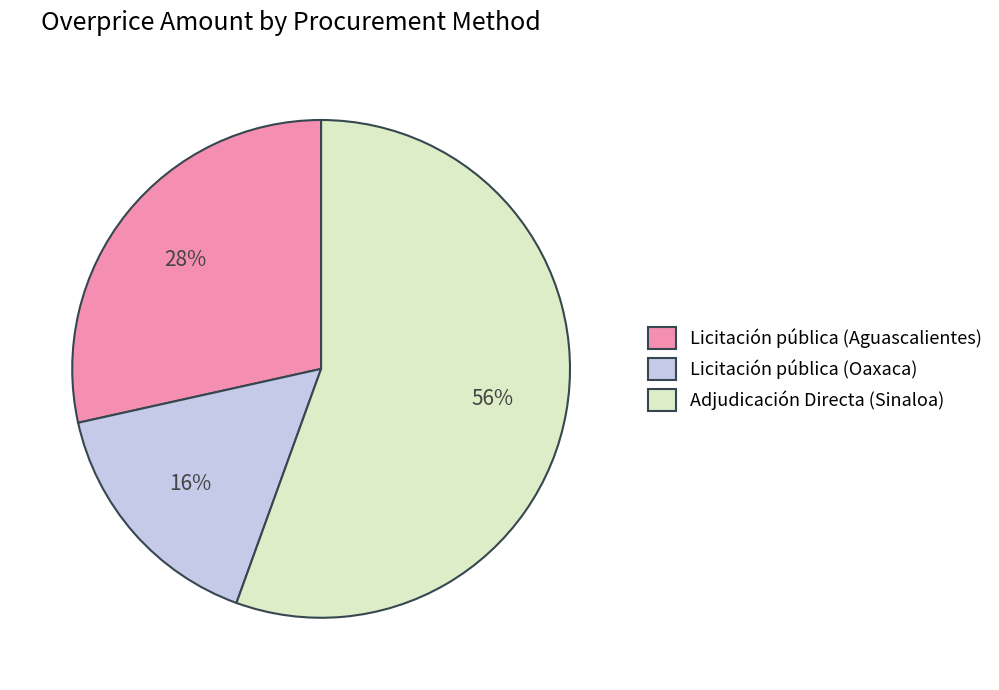

To the nearest percent, what portion does Licitación pública (Oaxaca) represent?

16%